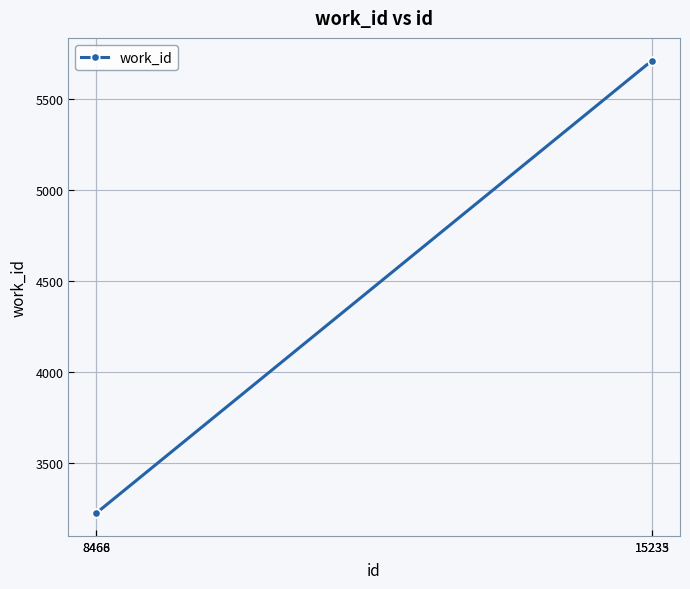

What is the value of the 3rd point from the left?

5709